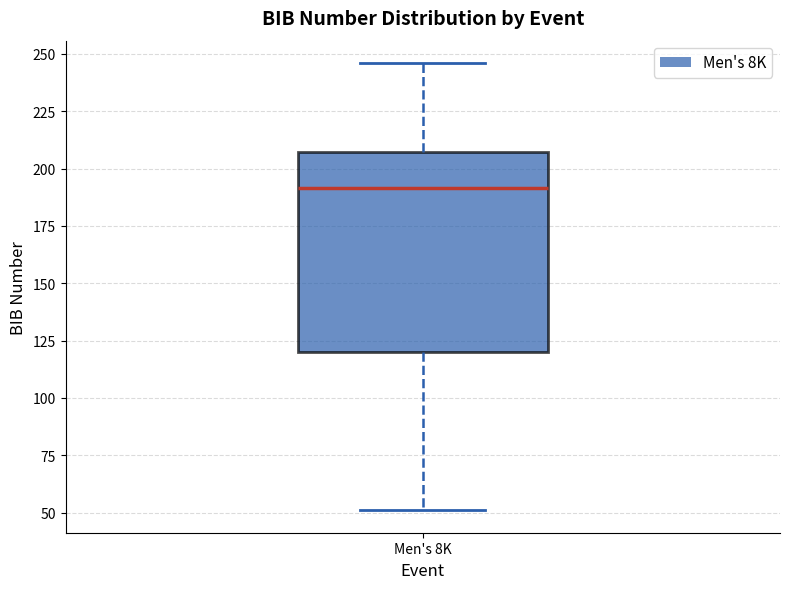

Where does the lower whisker of the box for Men's 8K end on the y-axis? The values are not printed on the chart, so give them approximately, as read against the axis.

50